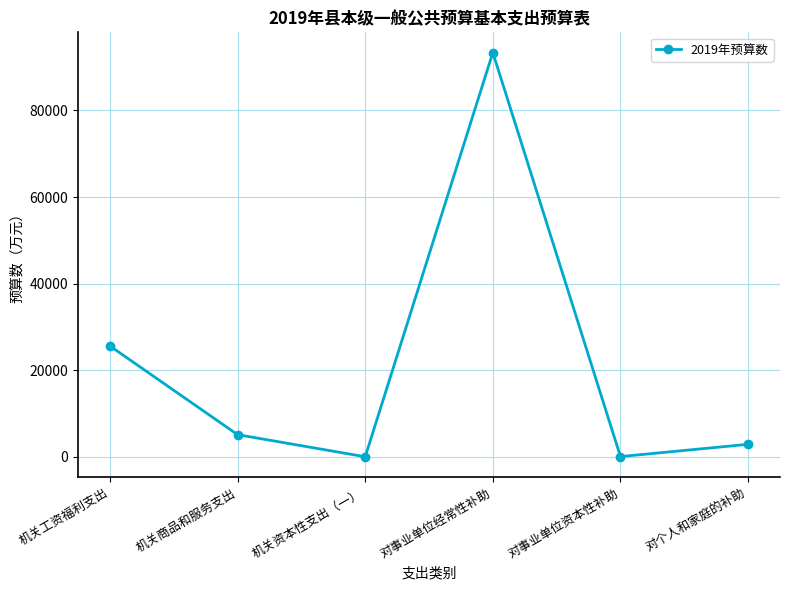

How many points are lower than both their immediate neighbors (excluding endpoints)?

2